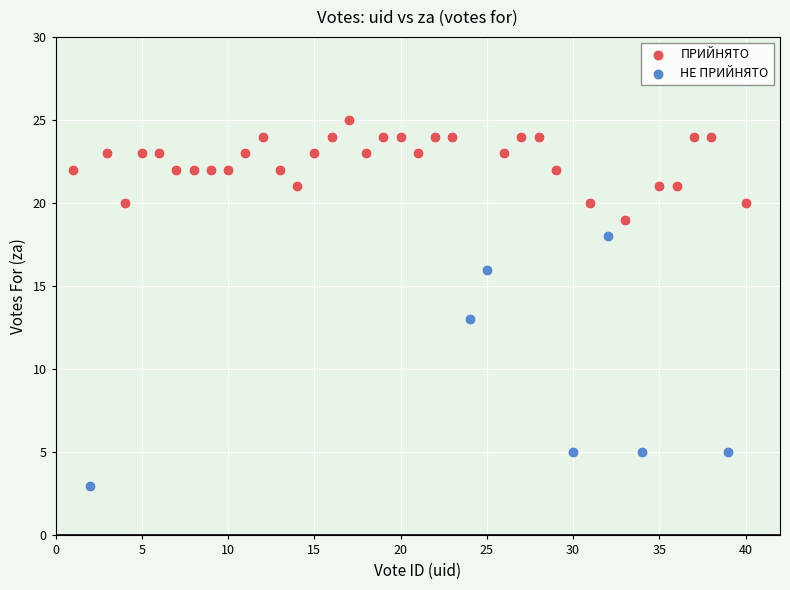

Which series has the largest Y range (max minus min)?

НЕ ПРИЙНЯТО